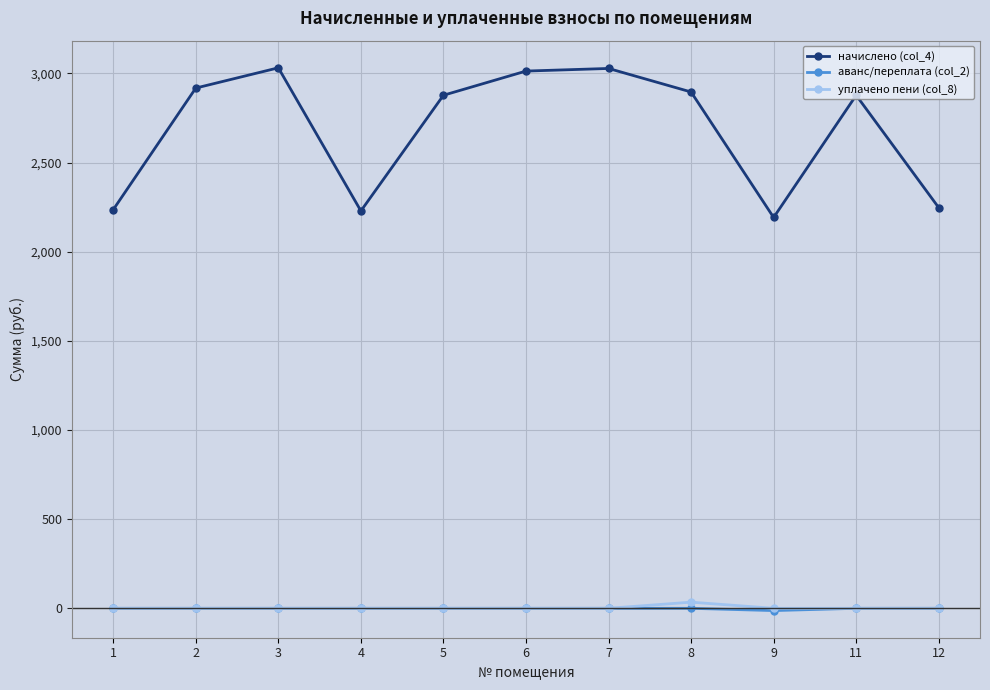

What is the greatest value displayed?

3031.8